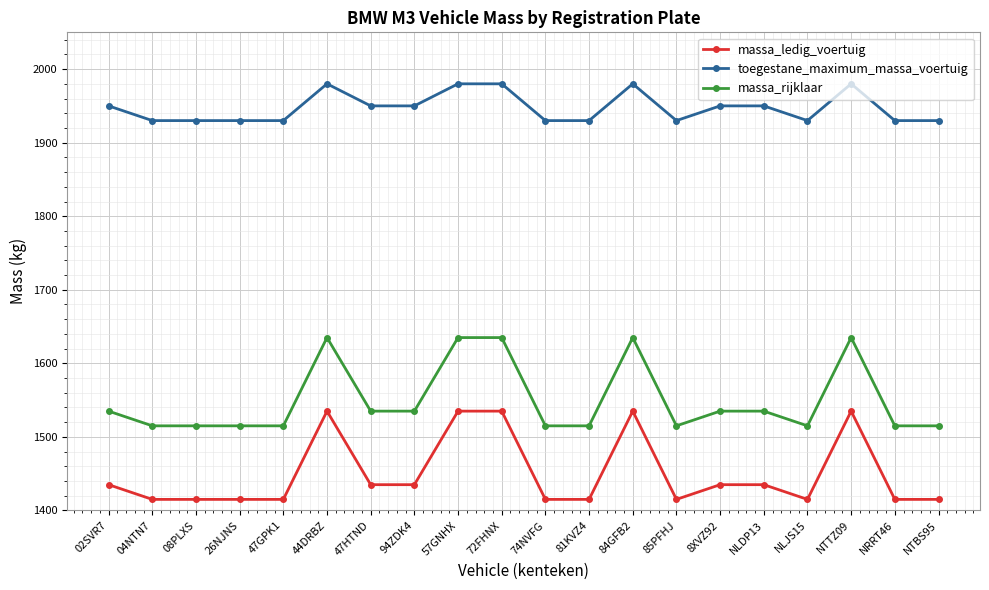

Does the chart display data point markers on the line(s)?

Yes